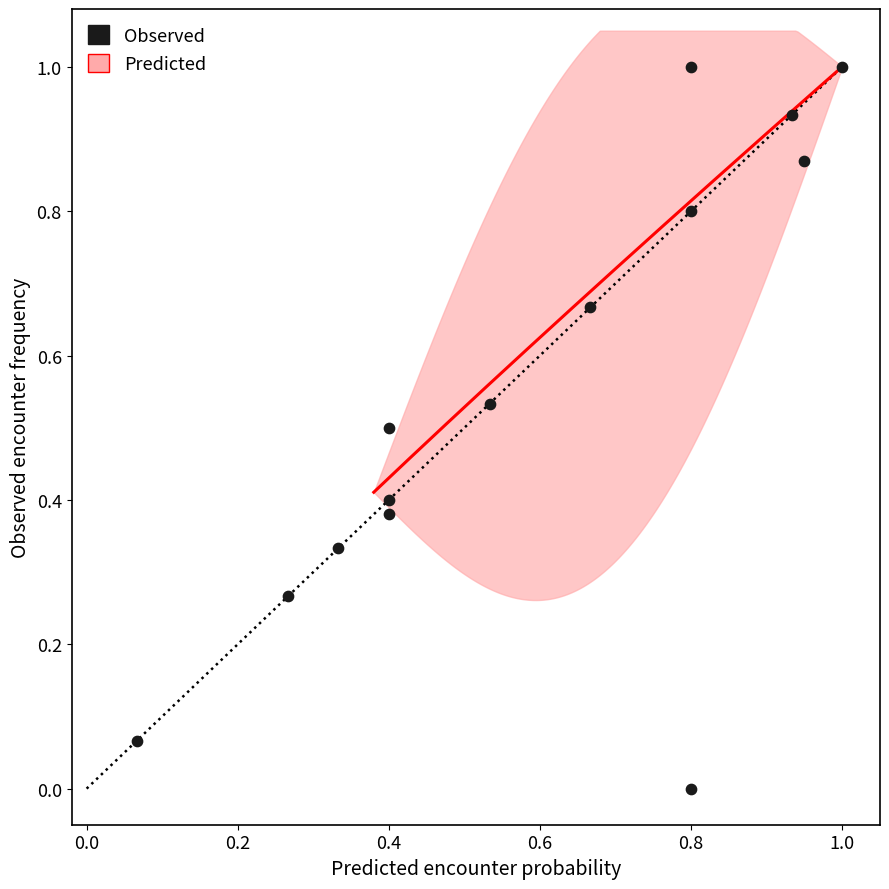

What is the range of Y values (max minus min)?

1.0